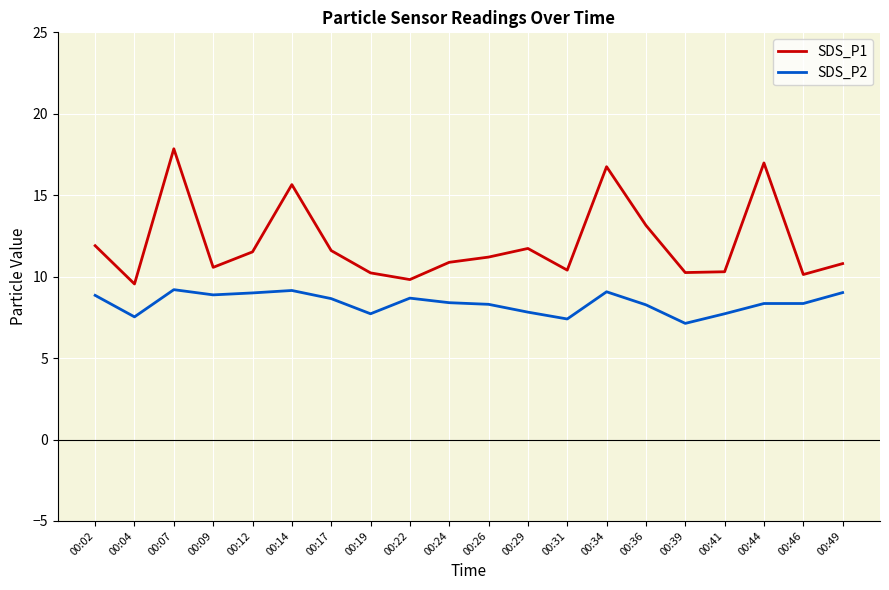

What are all the series names shown in the legend?

SDS_P1, SDS_P2